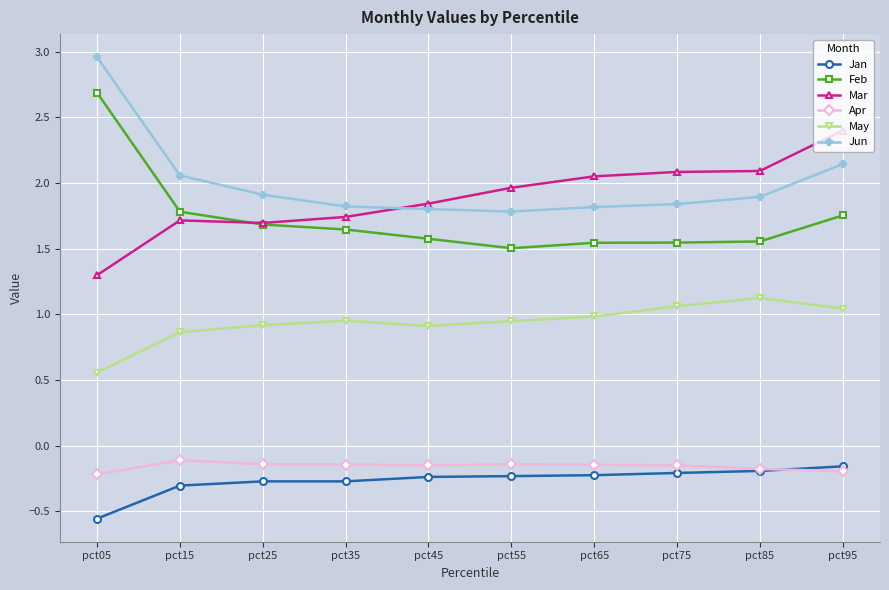

Which series changed the most between pct05 and pct55?

Feb